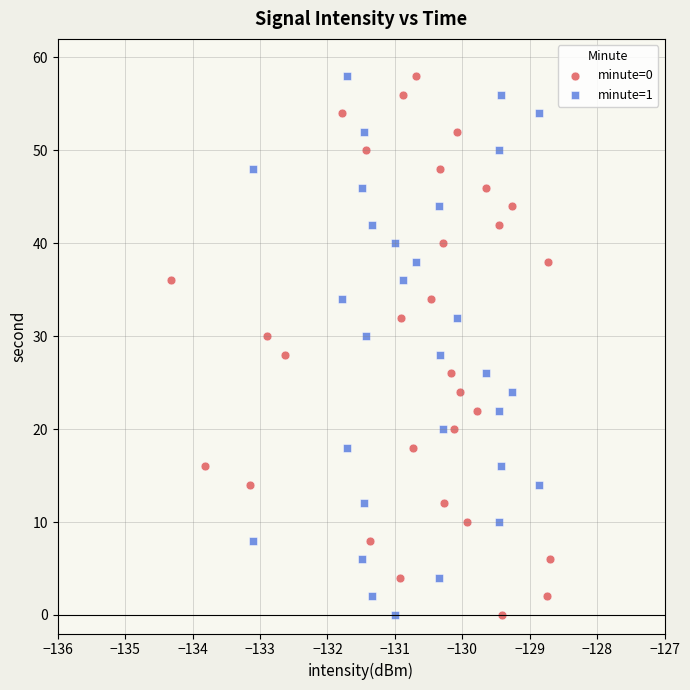

What are all the series names shown in the legend?

minute=0, minute=1